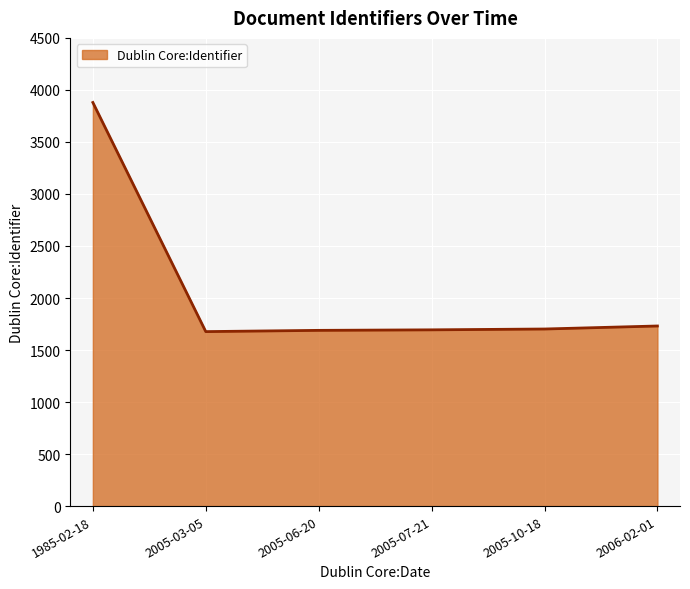

What is the greatest value displayed?

3879